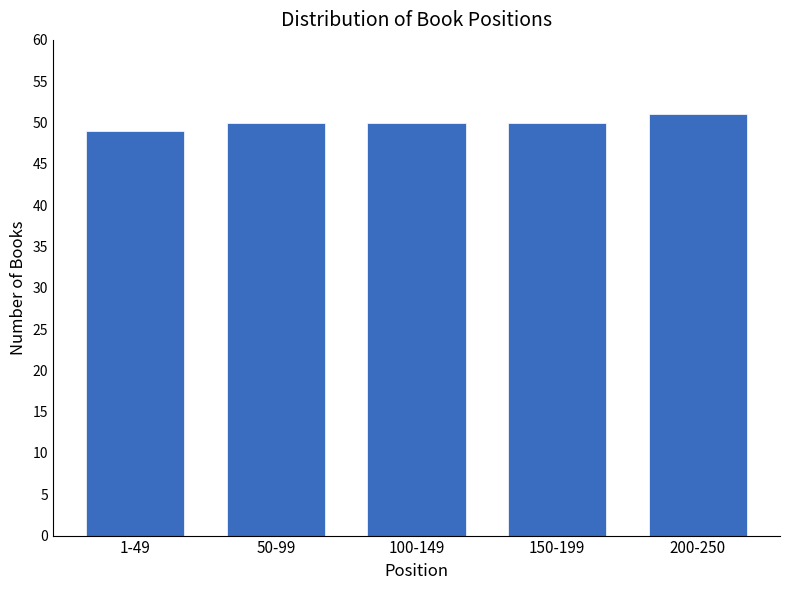

Reading left to right, list all the values displayed in this chart.

49	50	50	50	51